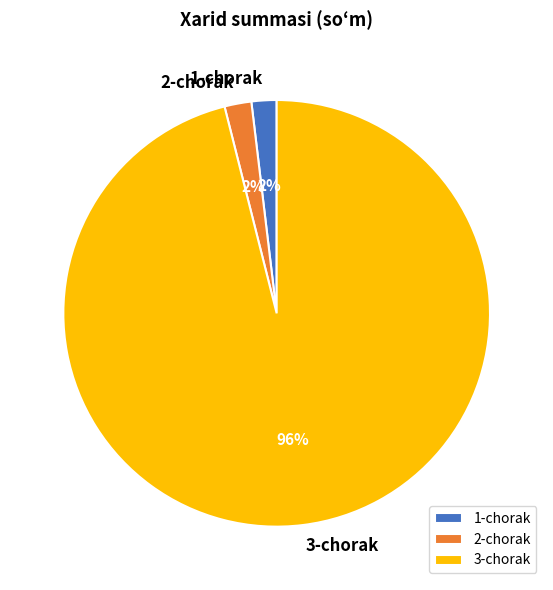

The 1-chorak slice represents 2% of the pie. True or false?

True